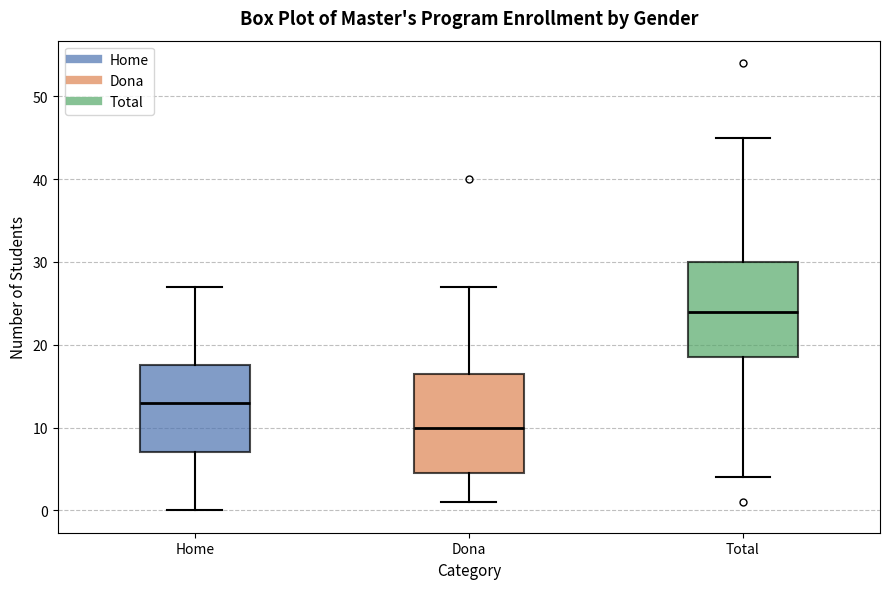

Where does the lower whisker of the box for Total end on the y-axis? The values are not printed on the chart, so give them approximately, as read against the axis.

4